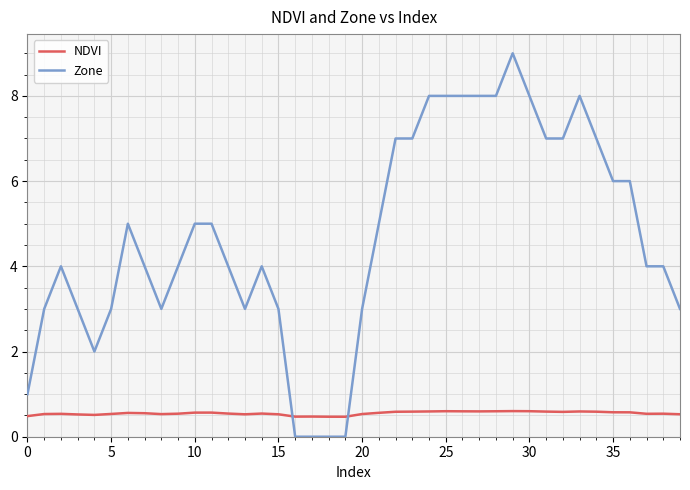

List the series in order of their overall mean, highest first.

Zone, NDVI